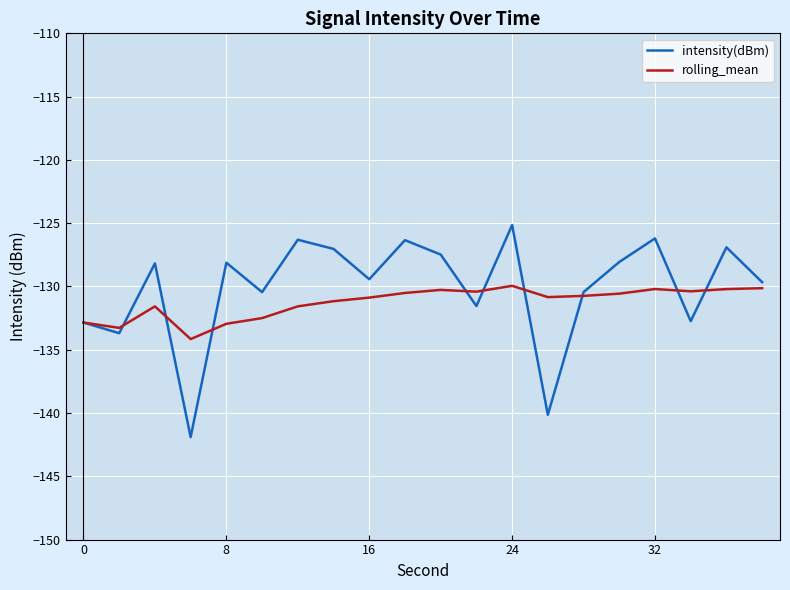

What is the maximum value shown in the chart?

-125.1